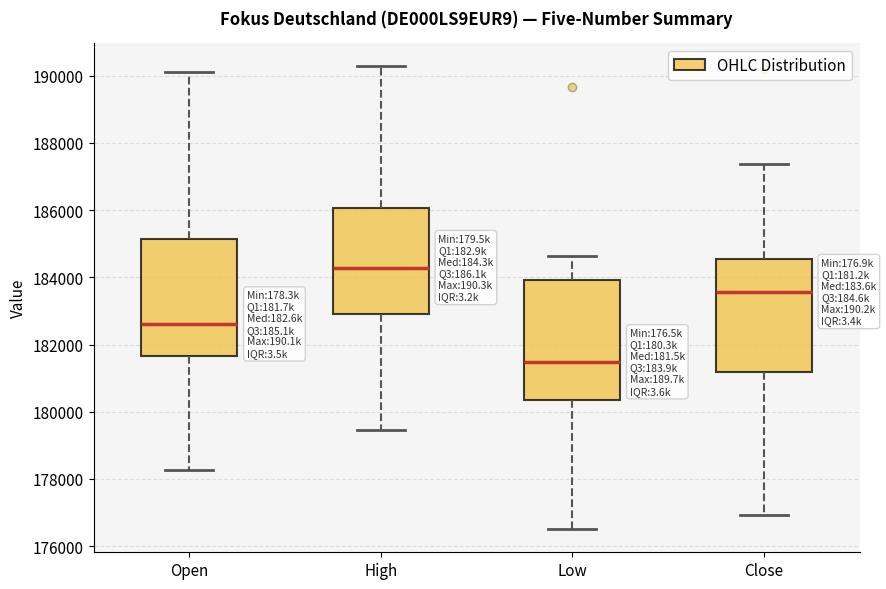

Where does the lower whisker of the box for Open end on the y-axis? The values are not printed on the chart, so give them approximately, as read against the axis.

178200